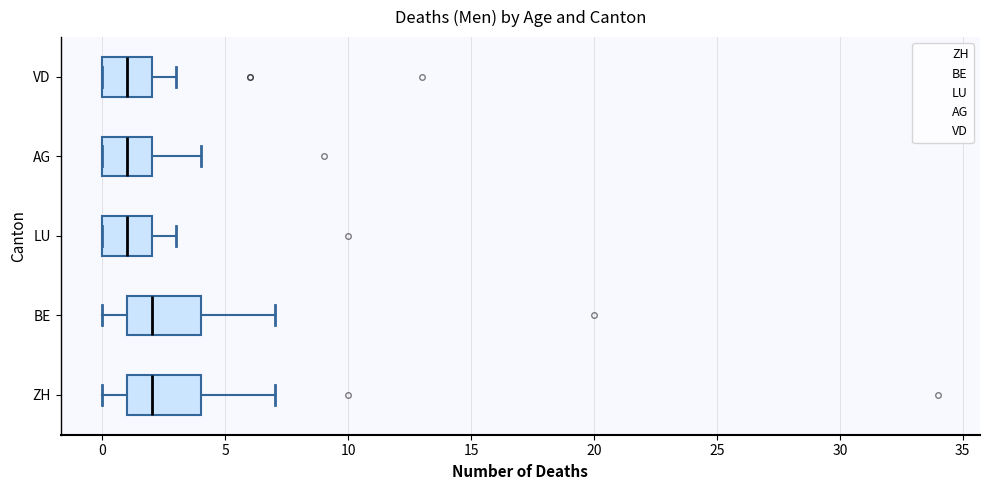

Reading bottom to top, read every box against the x-axis: the position of its median line, the range the box covers, and the ends of its whiskers. The values are not printed on the chart, so give them approximately, as read against the axis.

ZH: median 2, box 1 to 4, whiskers 0 to 7
BE: median 2, box 1 to 4, whiskers 0 to 7
LU: median 1, box 0 to 2, whiskers 0 to 3
AG: median 1, box 0 to 2, whiskers 0 to 4
VD: median 1, box 0 to 2, whiskers 0 to 3